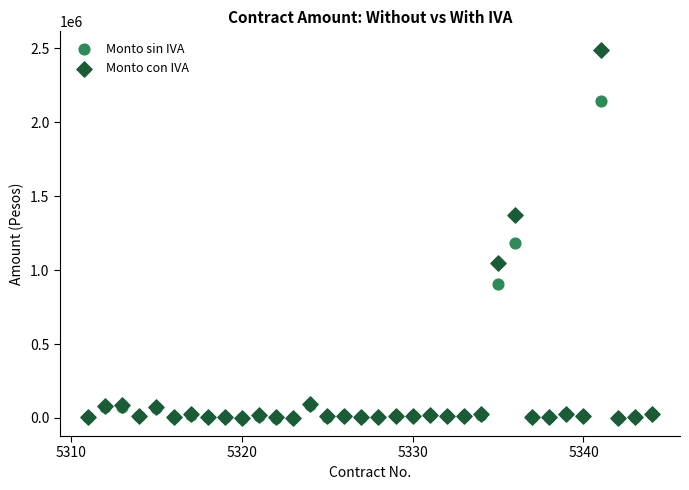

Across all series, what Y value is closest to 1246428?

1182500.0